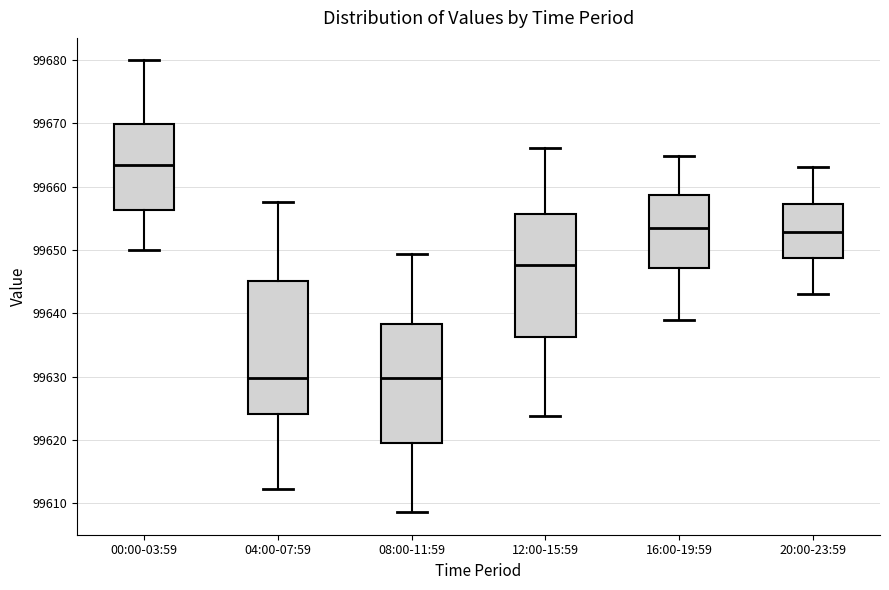

Which box's median line is the highest?

00:00-03:59